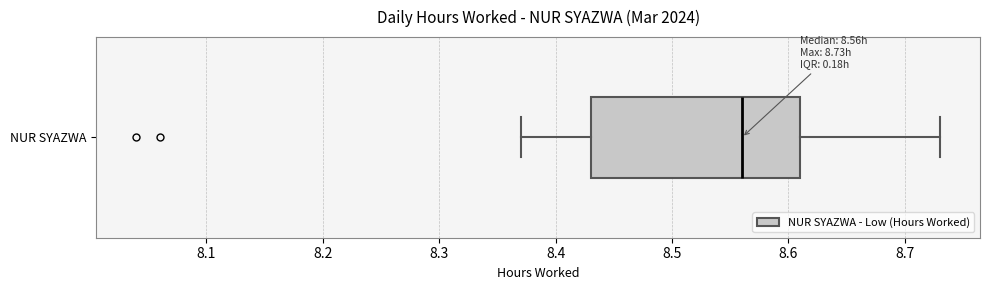

Transcribe this box plot: give where the median line is, the range the box spans, and where the two whiskers end, as read against the x-axis. The values are not printed on the chart, so give them approximately, as read against the axis.

median 8.56, box 8.43 to 8.61, whiskers 8.37 to 8.73